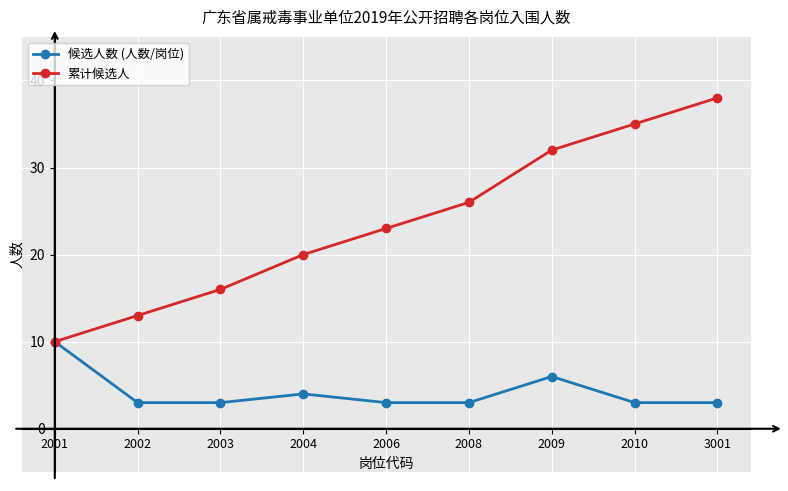

The value of 候选人数 (人数/岗位) at 2004 is 2. True or false?

False